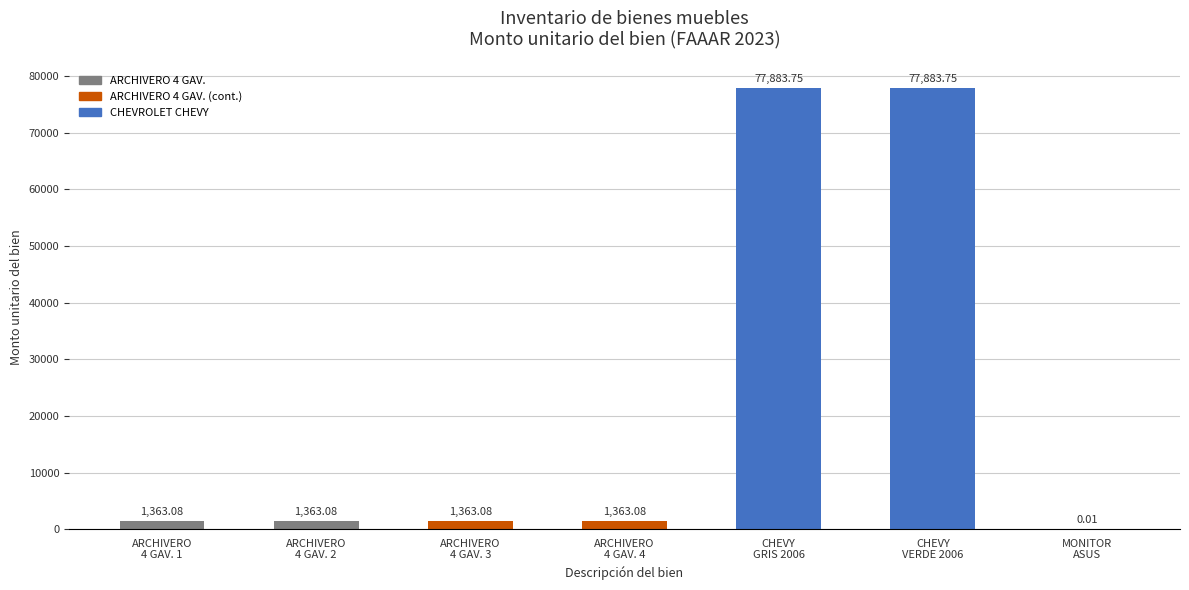

What is the sum of all values?

161219.8